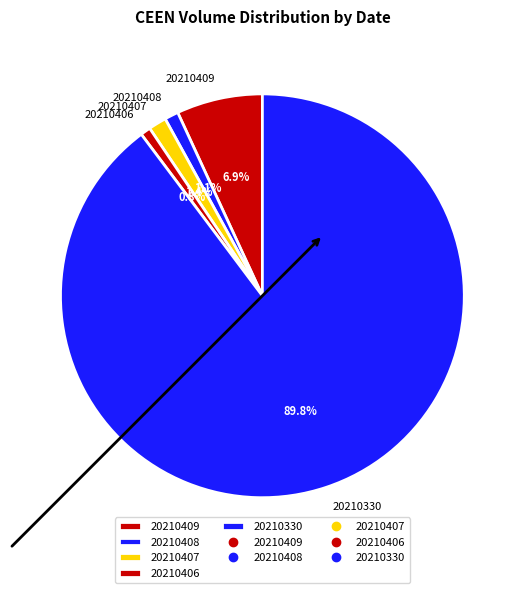

Is the sum of 20210409 and 20210408 greater than half?

No